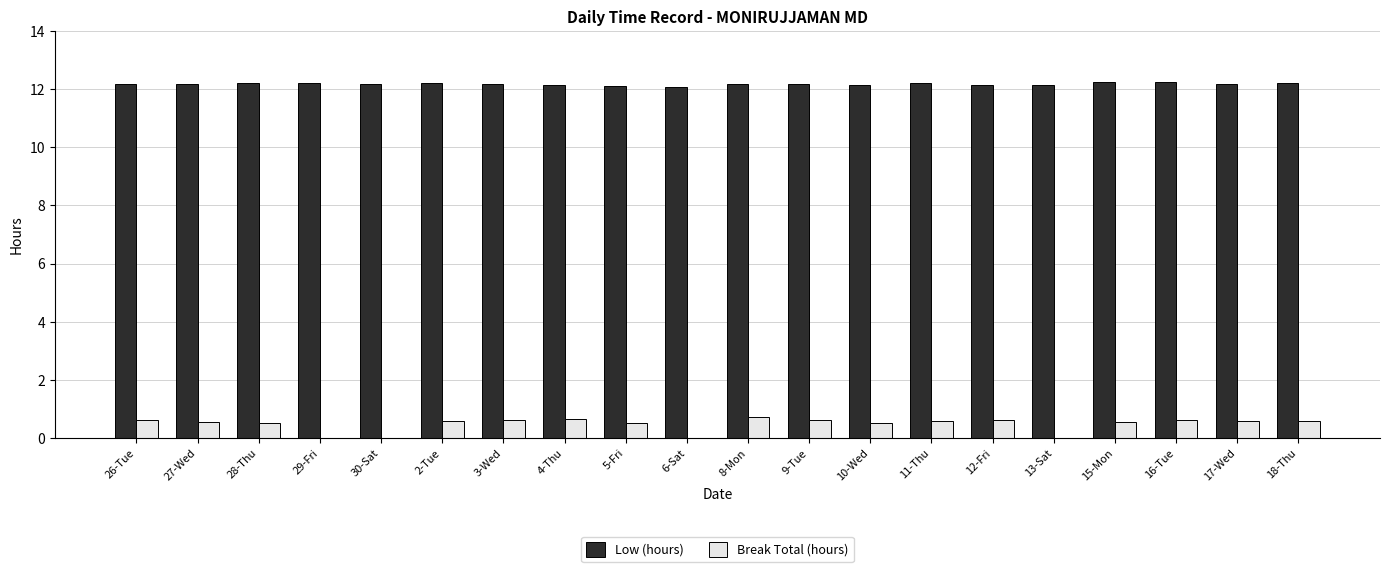

What is the total value across all series at 5-Fri?

12.6